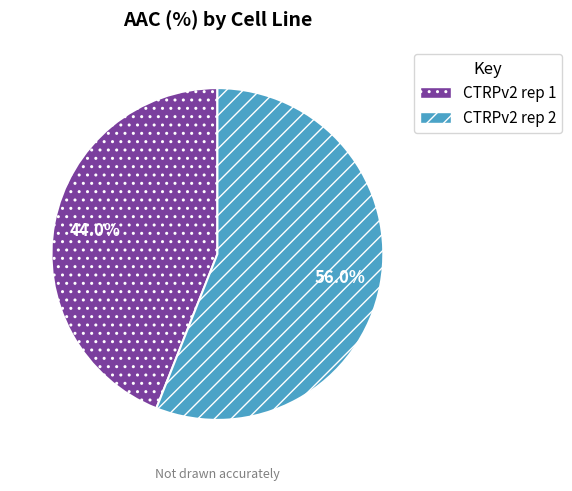

Between CTRPv2 rep 1 and CTRPv2 rep 2, which is larger?

CTRPv2 rep 2